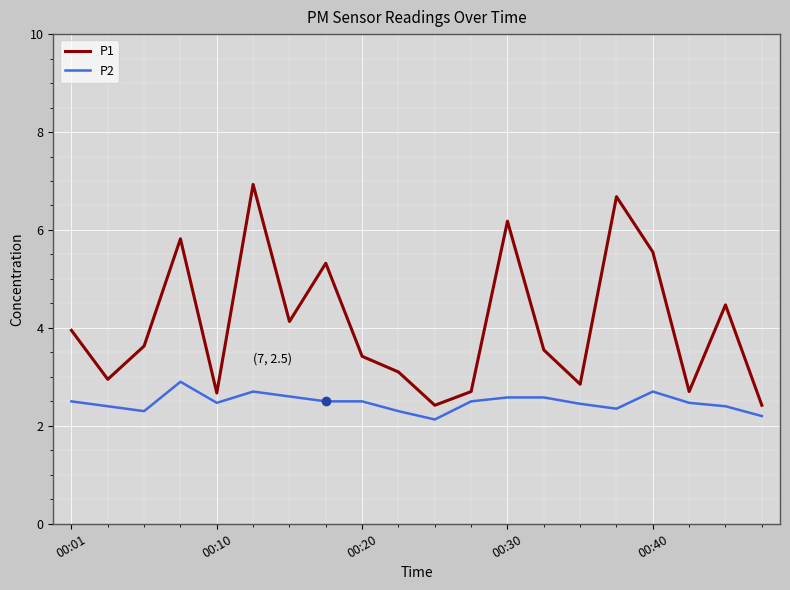

What is the minimum value for P2?

2.1